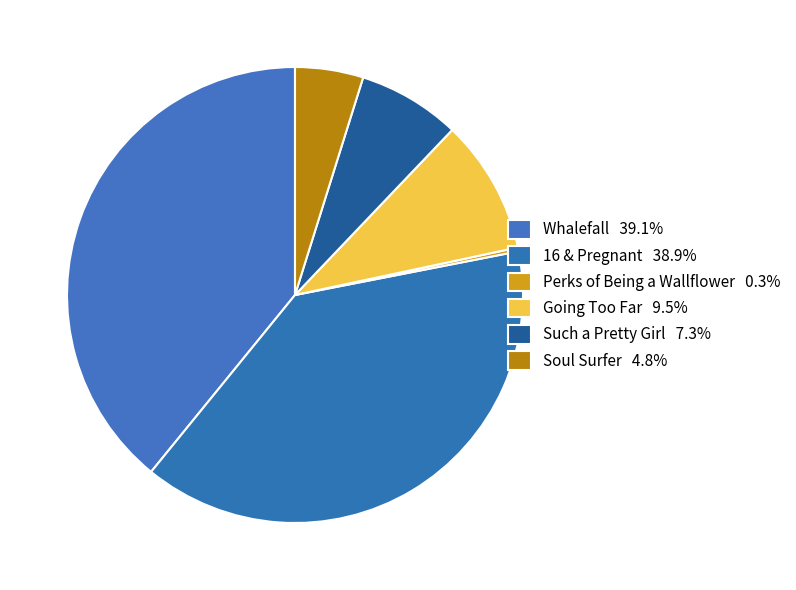

True or false: 16 & Pregnant accounts for 47% of the total.

False